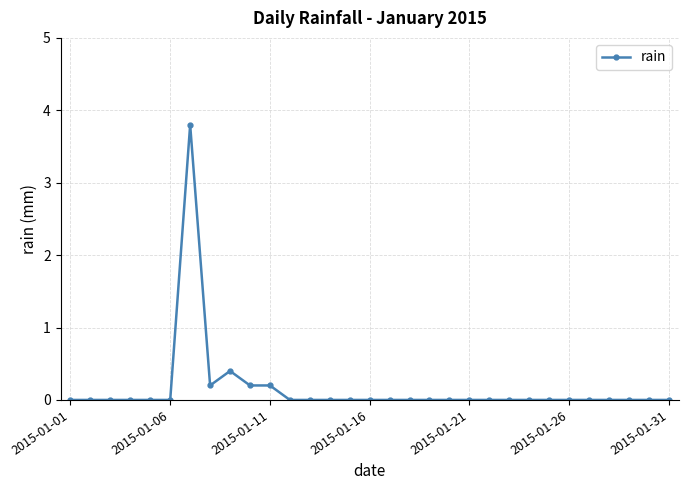

True or false: there are more than 0 points higher than both neighbors.

True